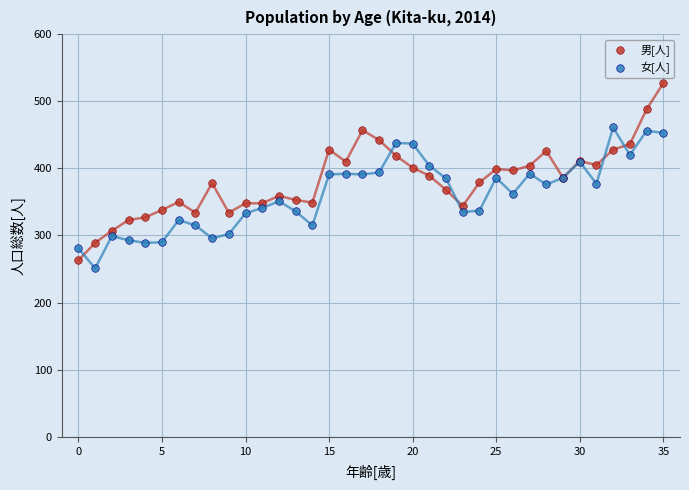

Which series reaches the maximum Y coordinate?

男[人]